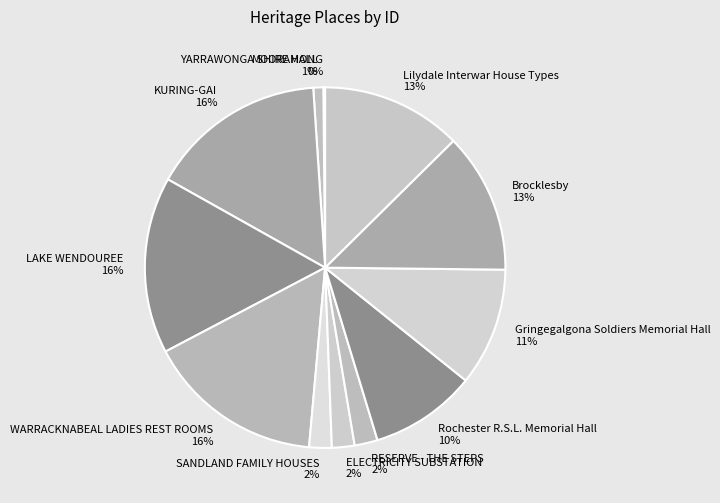

To the nearest percent, what is the average slice percentage?

8%